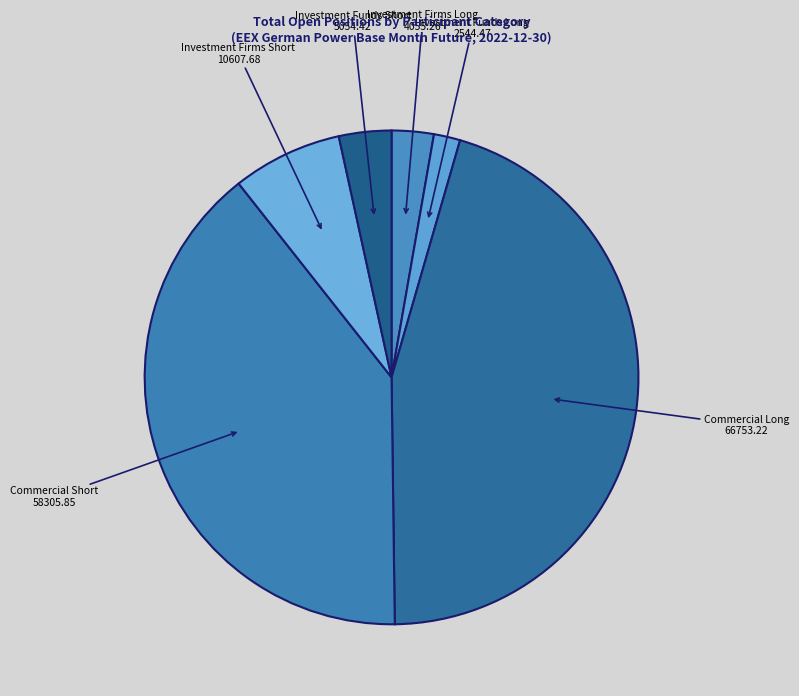

Which category has the biggest portion of the pie?

Commercial Long 66753.22